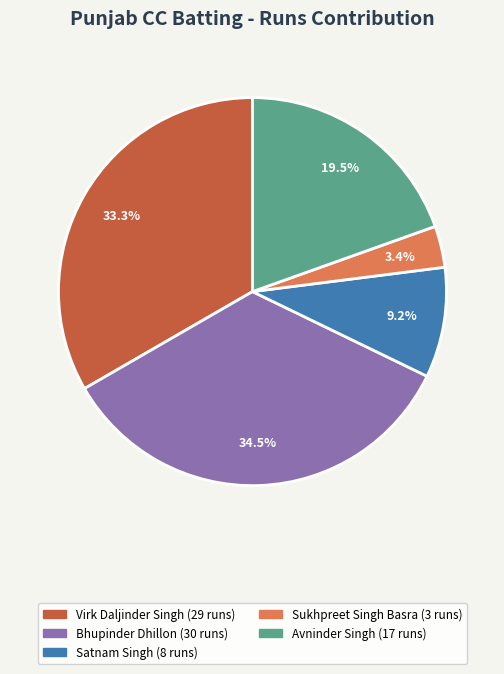

Does any single category account for the majority?

No